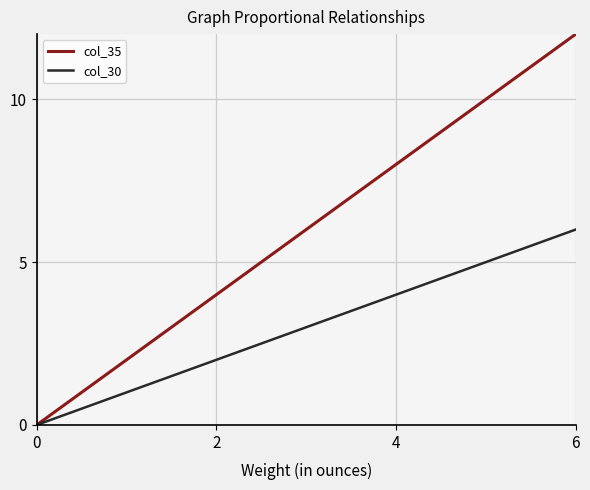

Rank the series by their average value, from highest to lowest.

col_35, col_30